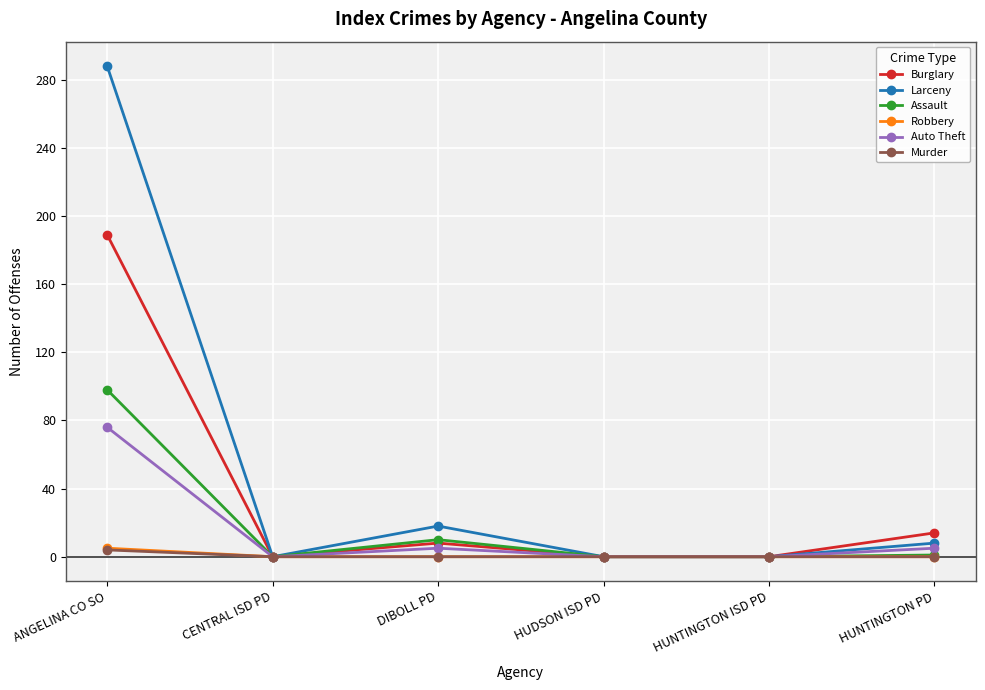

What position from the left is HUDSON ISD PD?

4